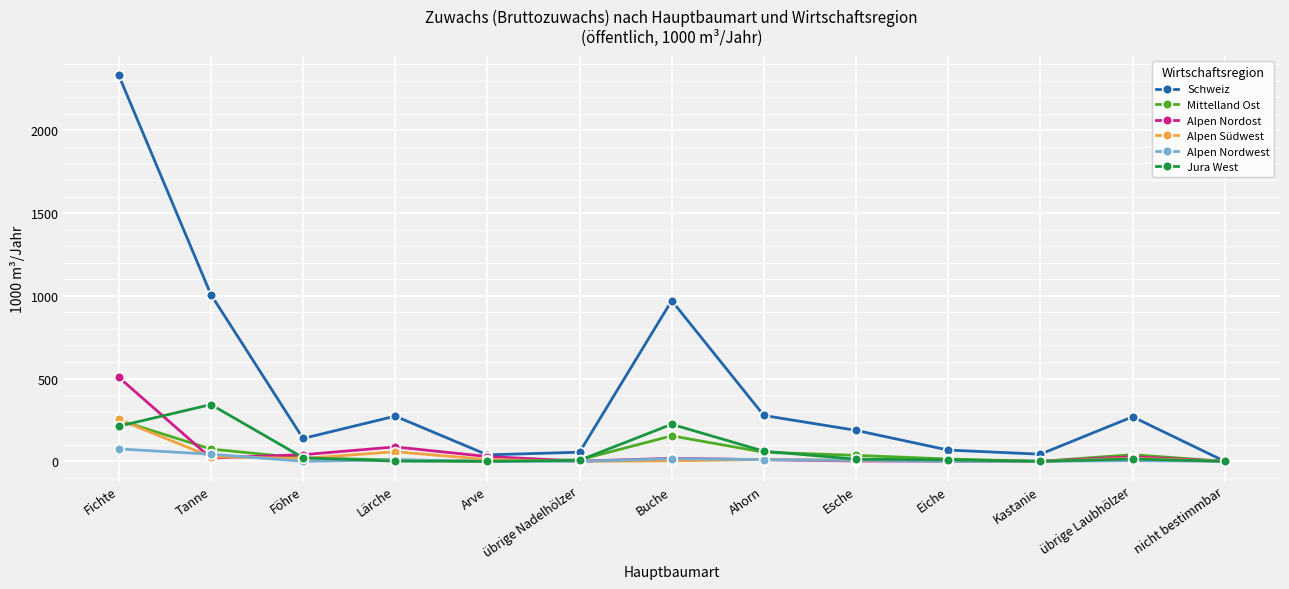

How many interior local peaks does the Schweiz series have?

3